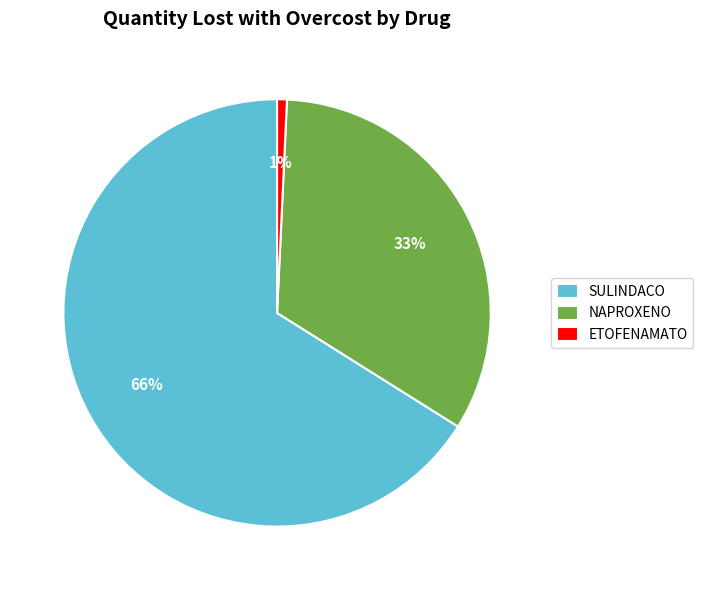

To the nearest percent, what is the average slice percentage?

33%